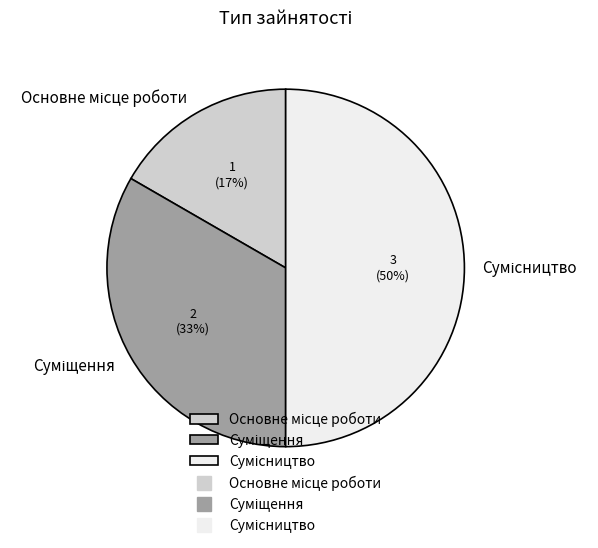

To the nearest percent, what is the difference between the largest and smallest slice percentages?

33%